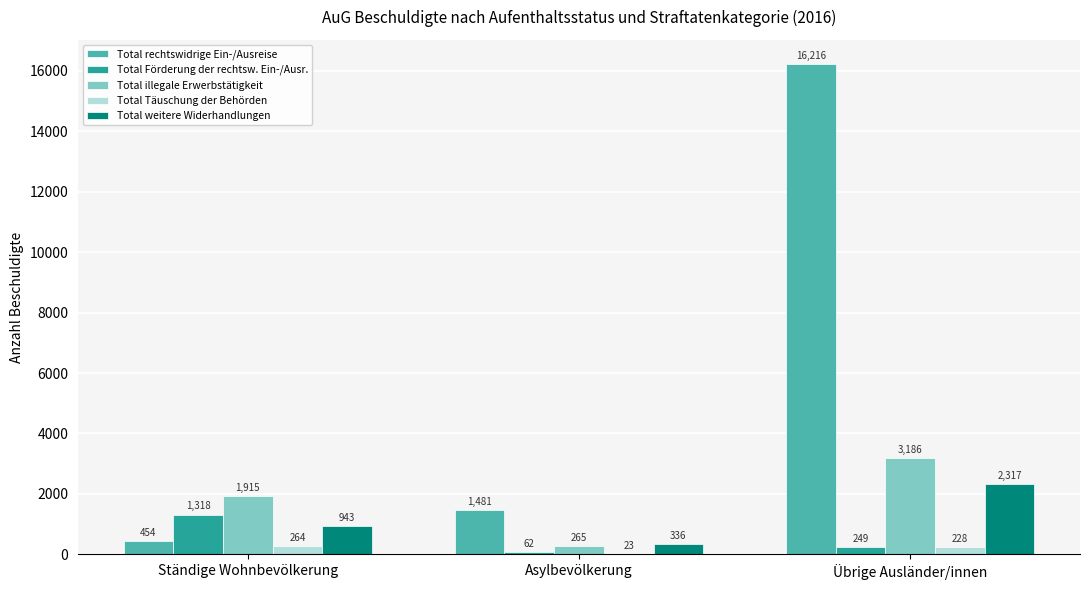

Count the Total Förderung der rechtsw. Ein-/Ausr. values in the range 62 to 1318.

3